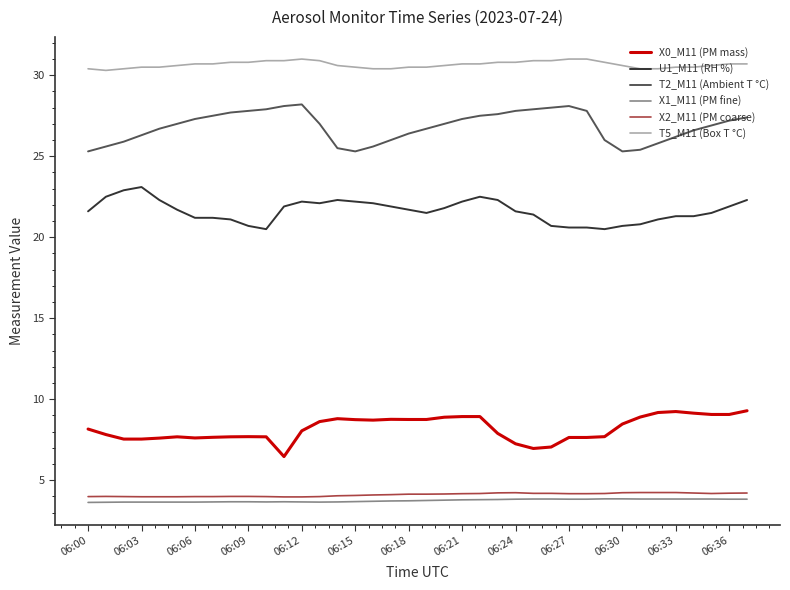

Which series has the largest total across all categories?

T5_M11 (Box T °C)